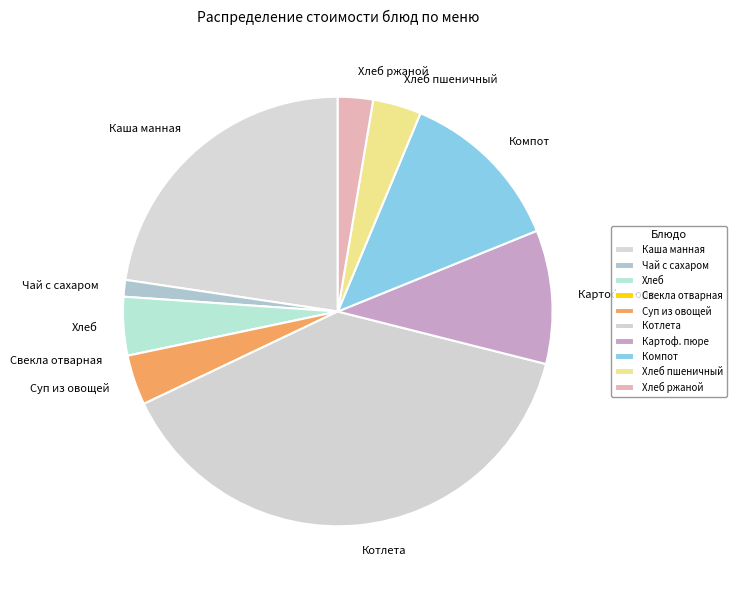

What is the largest slice in the pie chart?

Котлета